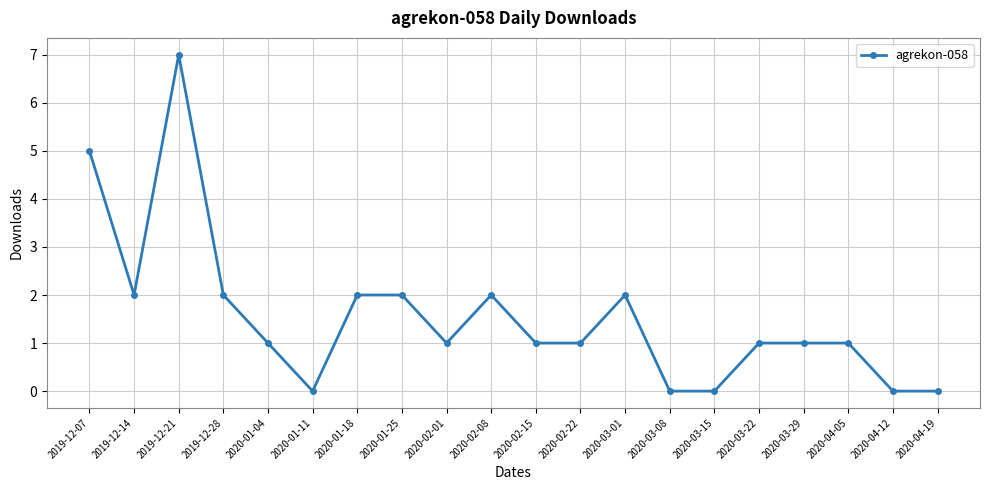

What is the average value?

2